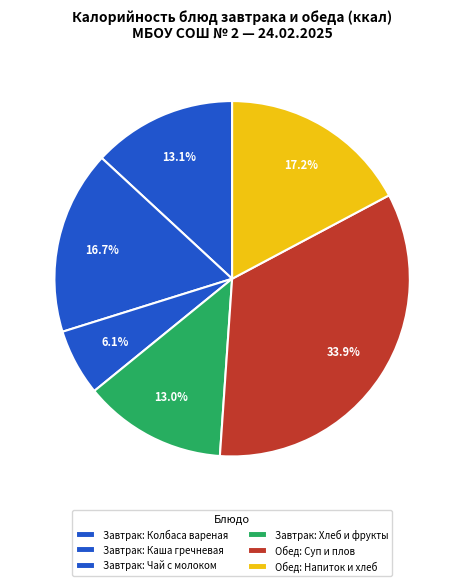

Count the number of slices in the pie.

6